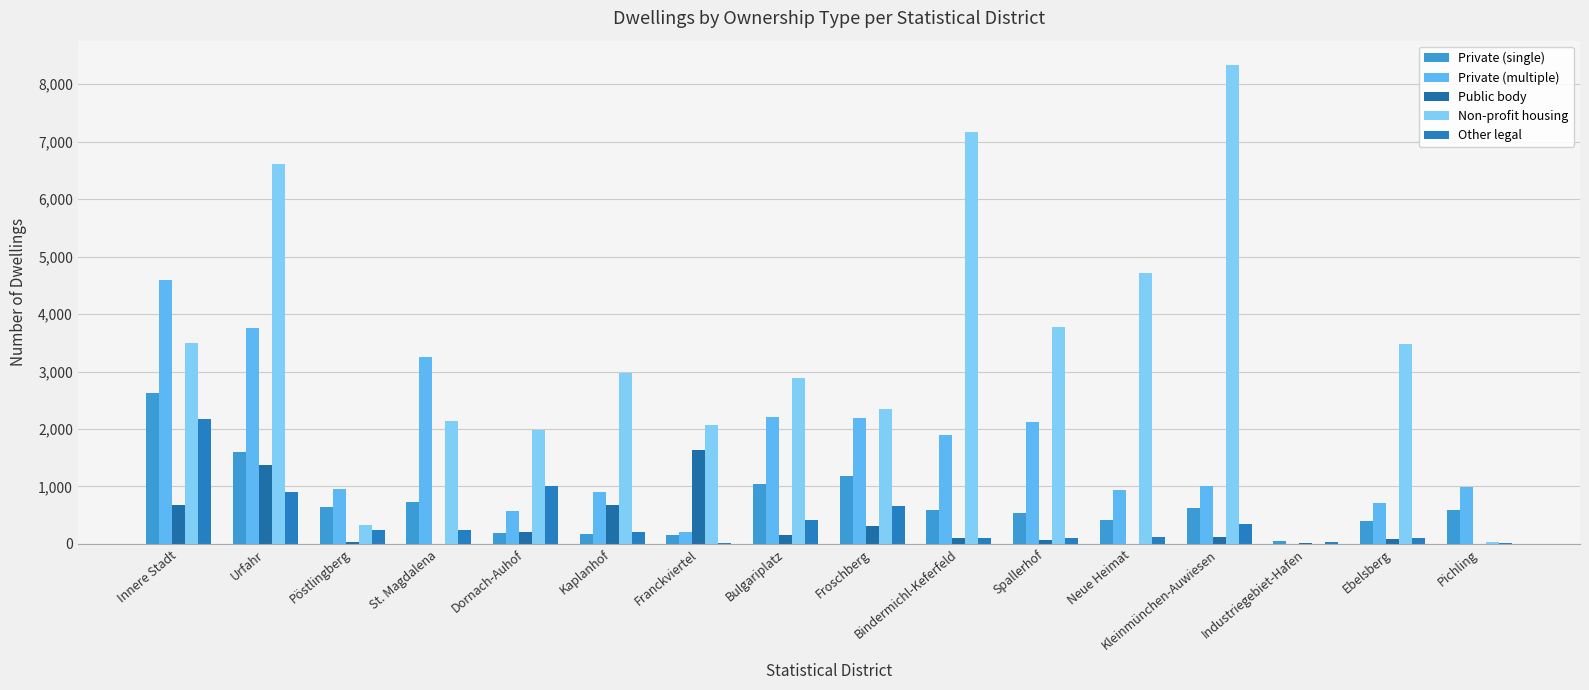

How many distinct data groups are displayed?

5